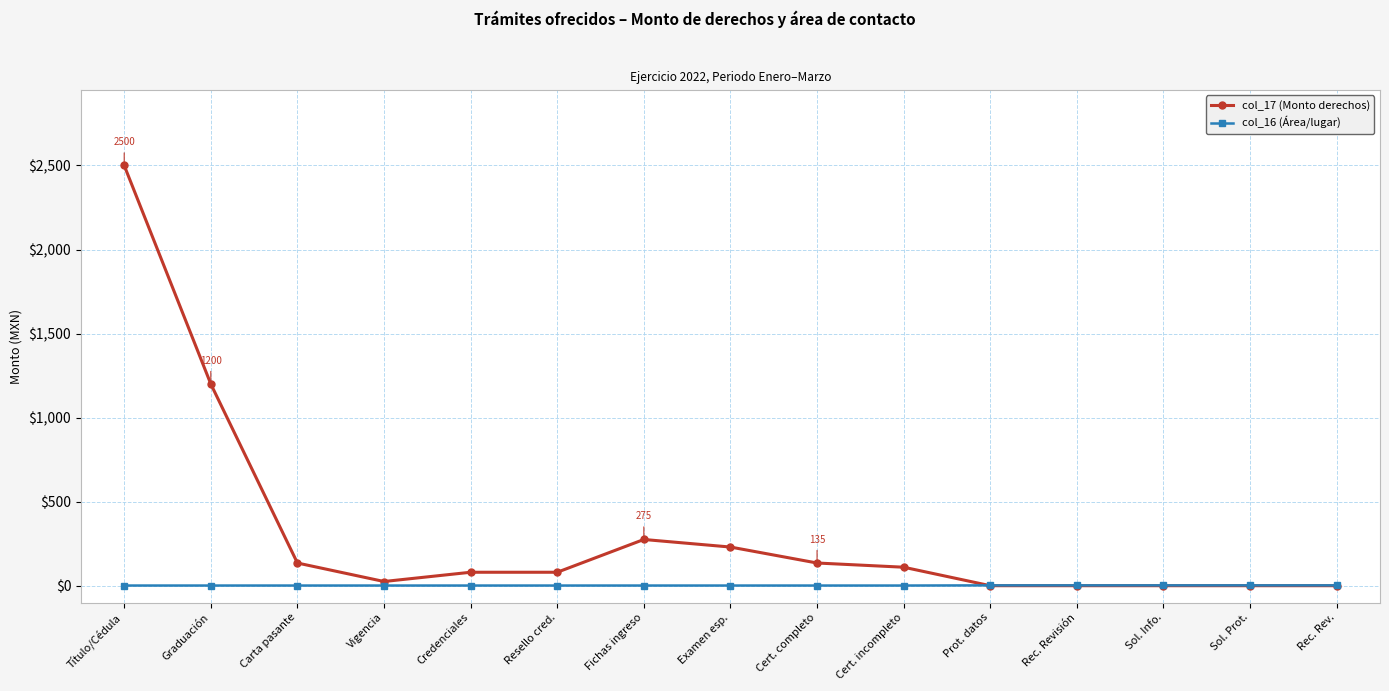

List the series in order of their overall mean, lowest first.

col_16 (Área/lugar), col_17 (Monto derechos)